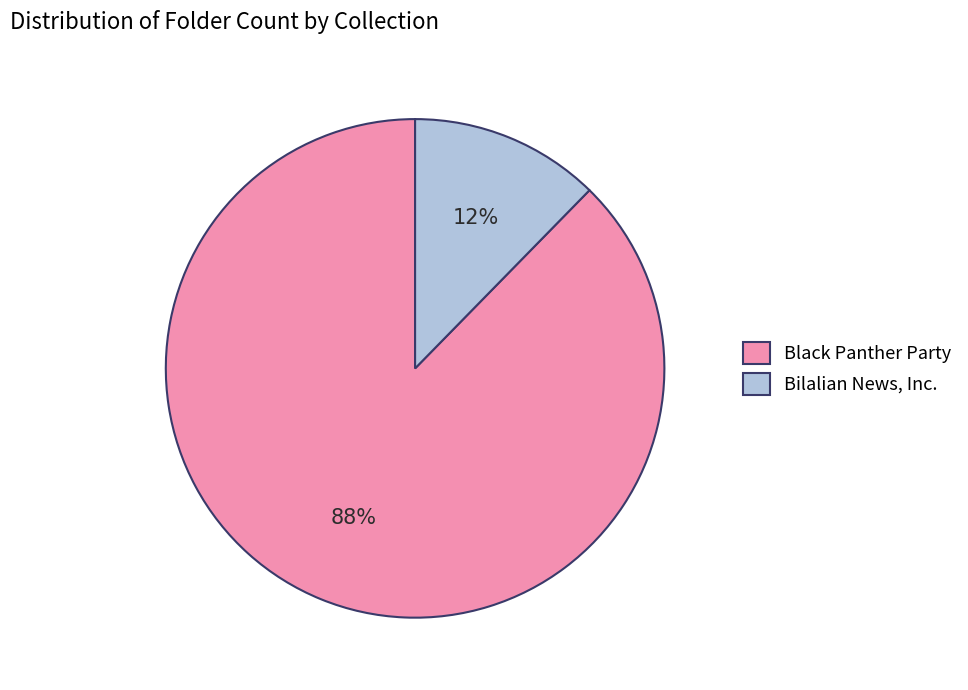

Which category has the biggest portion of the pie?

Black Panther Party